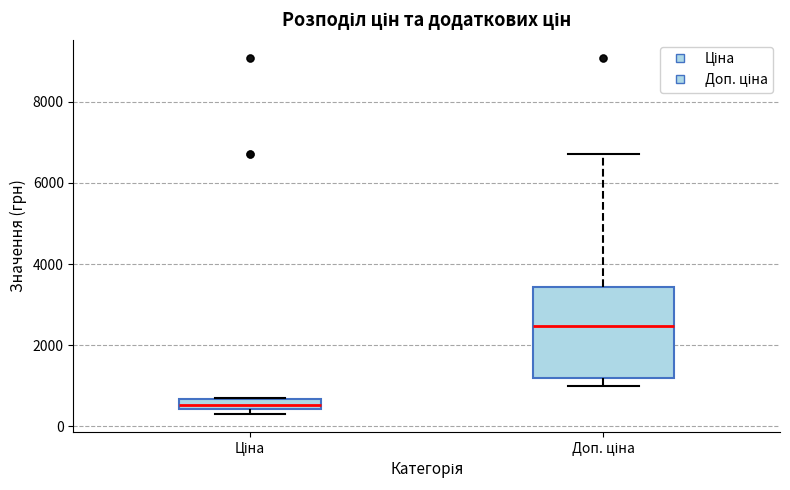

Which box has the highest median line?

Доп. ціна